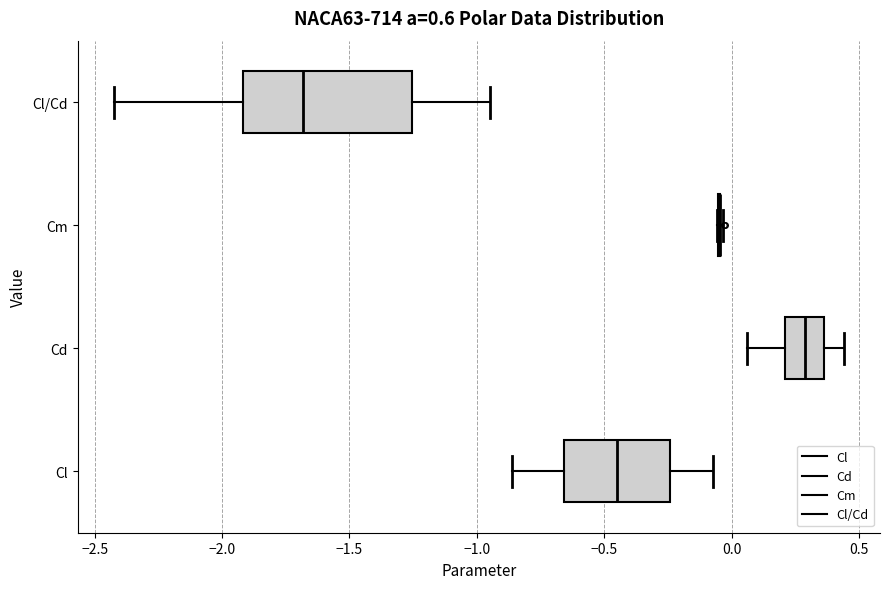

Comparing the boxes themselves (not the whiskers), which one is the widest?

Cl/Cd